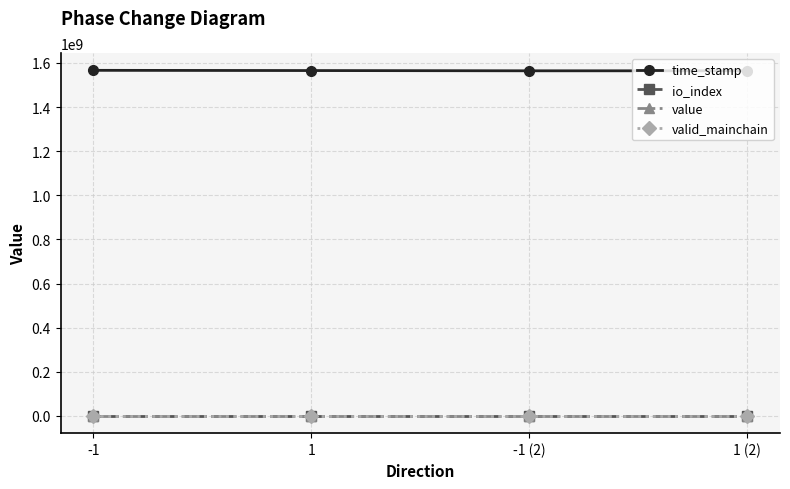

What is the label of the 4th point from the left?

1 (2)